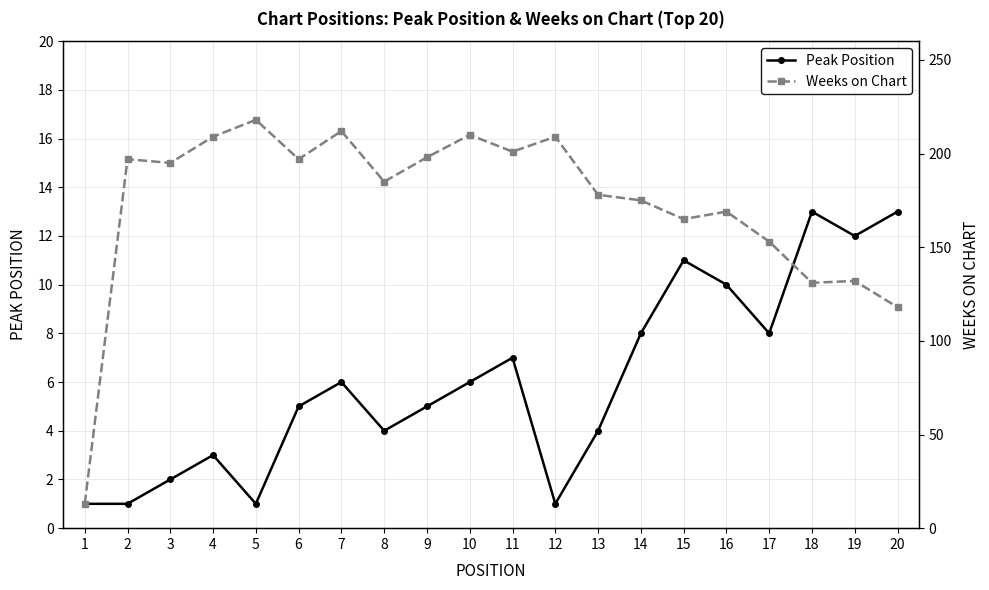

How many lines are shown in the chart?

2